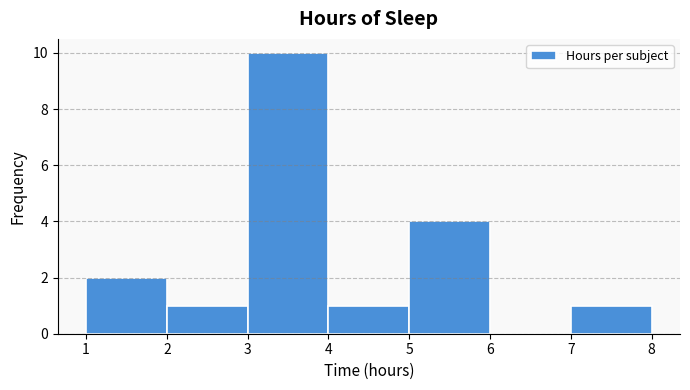

Reading left to right, list every bar in this chart as the range it spans on the x-axis followed by its height. The values are not printed on the chart, so give them approximately, as read against the axis.

1 to 2: 2
2 to 3: 1
3 to 4: 10
4 to 5: 1
5 to 6: 4
6 to 7: 0
7 to 8: 1